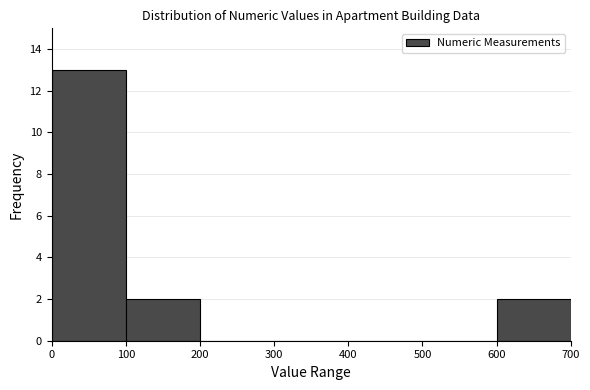

How tall is the bar that spans 600 to 700 on the x-axis? The values are not printed on the chart, so give them approximately, as read against the axis.

2